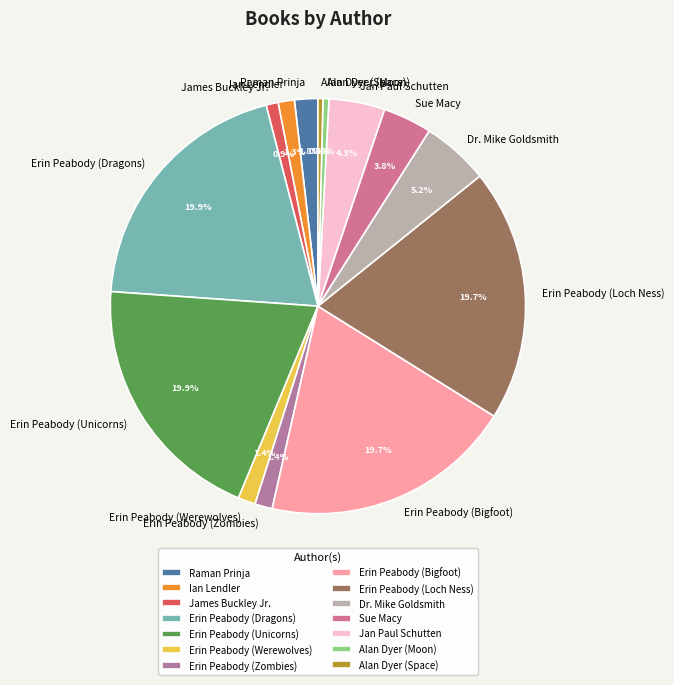

What percentage is the Erin Peabody (Bigfoot) slice, to the nearest percent?

20%